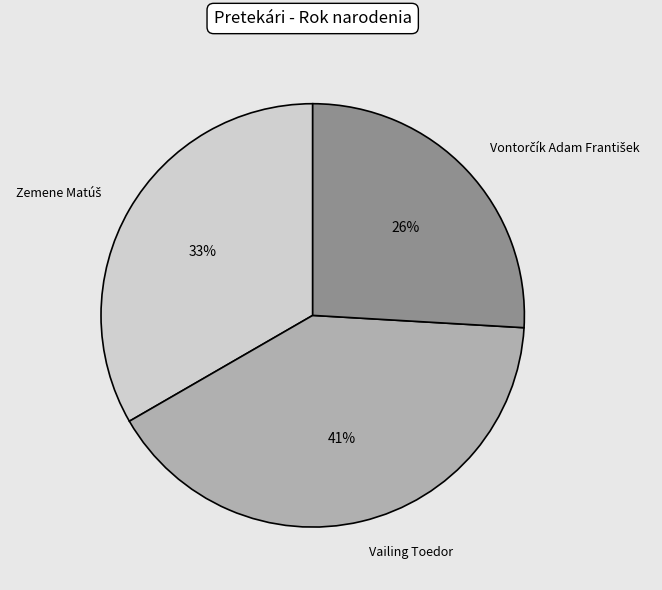

Is there a majority slice in this chart?

No